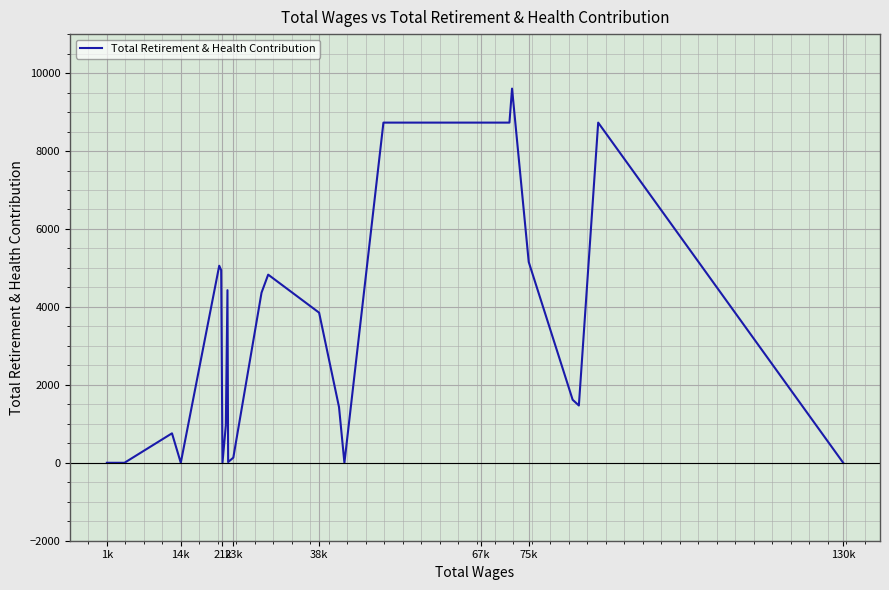

What is the difference between the second highest and second lowest values?

8729